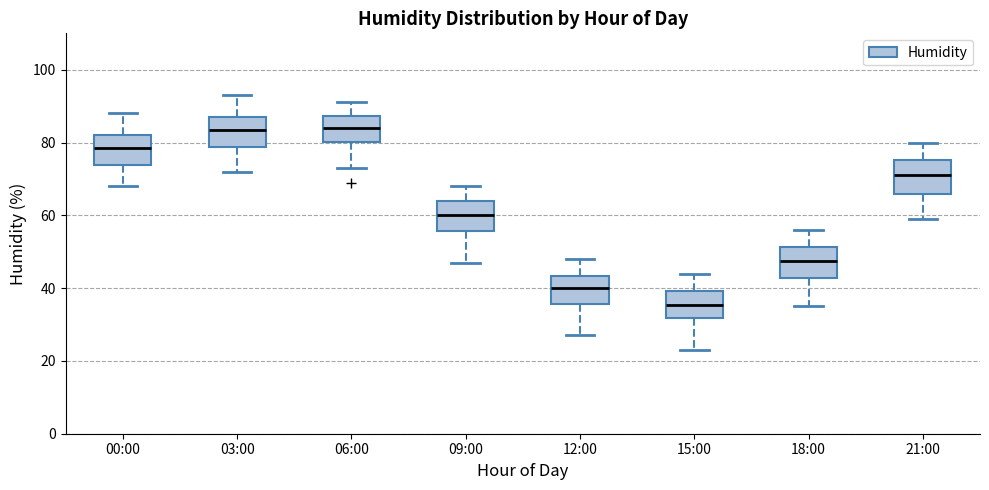

Reading left to right, read every box against the y-axis: the position of its median line, the range the box covers, and the ends of its whiskers. The values are not printed on the chart, so give them approximately, as read against the axis.

00:00: median 78, box 74 to 82, whiskers 68 to 88
03:00: median 84, box 78 to 88, whiskers 72 to 94
06:00: median 84, box 80 to 88, whiskers 74 to 92
09:00: median 60, box 56 to 64, whiskers 48 to 68
12:00: median 40, box 36 to 44, whiskers 28 to 48
15:00: median 36, box 32 to 40, whiskers 24 to 44
18:00: median 48, box 42 to 52, whiskers 36 to 56
21:00: median 72, box 66 to 76, whiskers 60 to 80